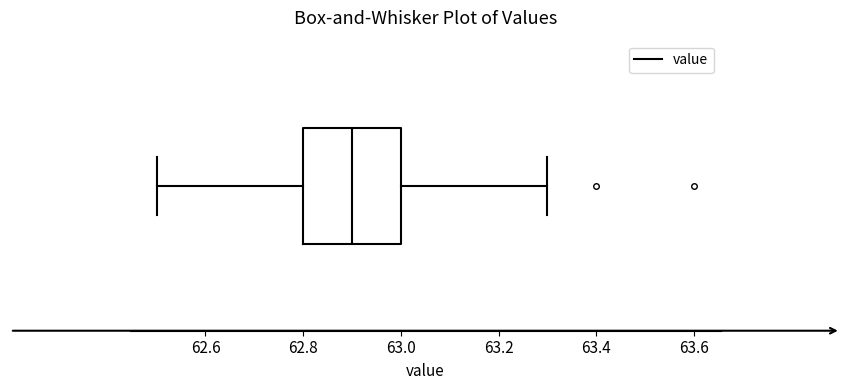

Read this box plot against the x-axis: the position of the median line, the range covered by the box, and the ends of both whiskers. The values are not printed on the chart, so give them approximately, as read against the axis.

median 62.9, box 62.8 to 63.0, whiskers 62.5 to 63.3